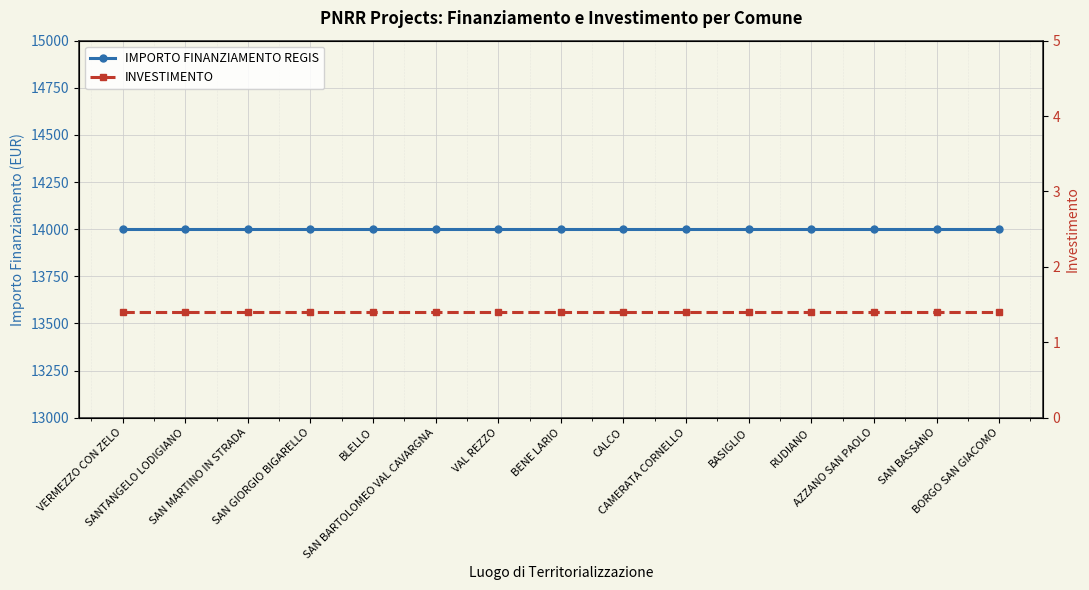

True or false: INVESTIMENTO and IMPORTO FINANZIAMENTO REGIS intersect in this chart.

False